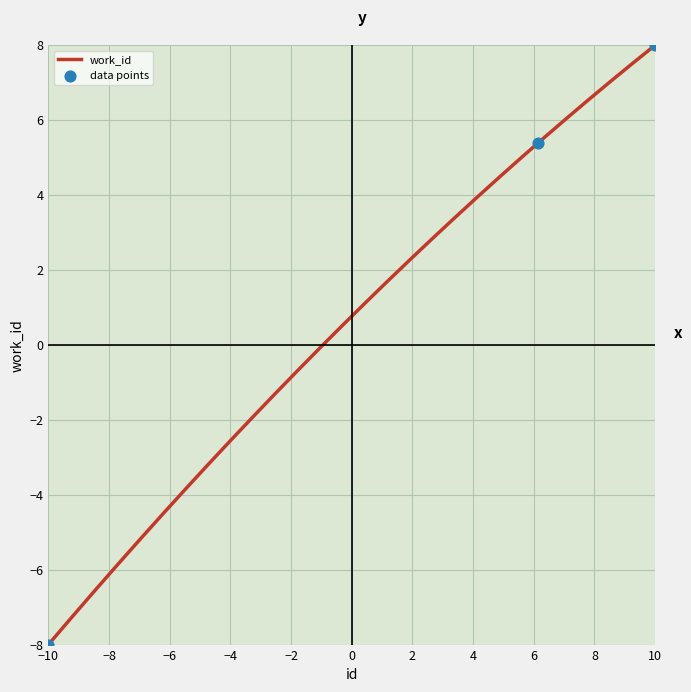

What is the lowest value of the work_id series?

-8.0